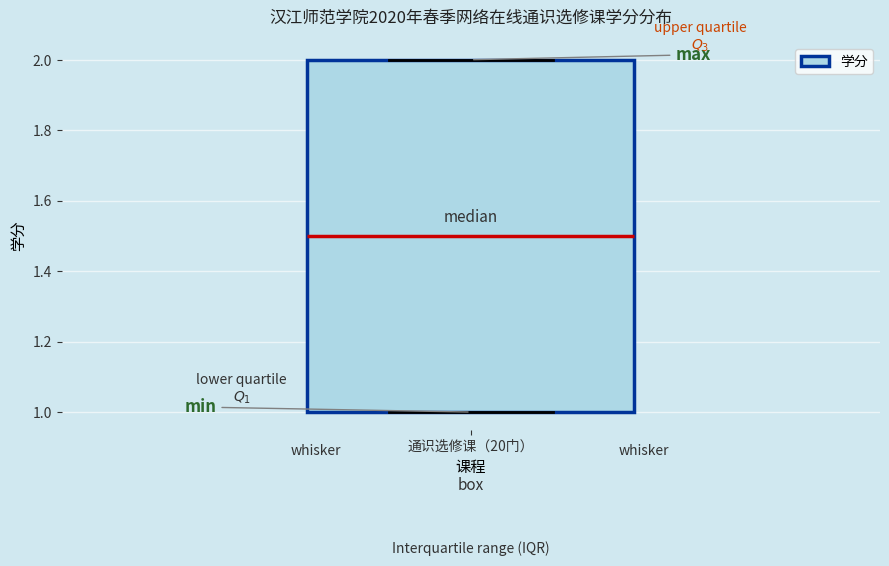

Where is the upper edge of the box for 通识选修课（20门） on the y-axis? The values are not printed on the chart, so give them approximately, as read against the axis.

2.0